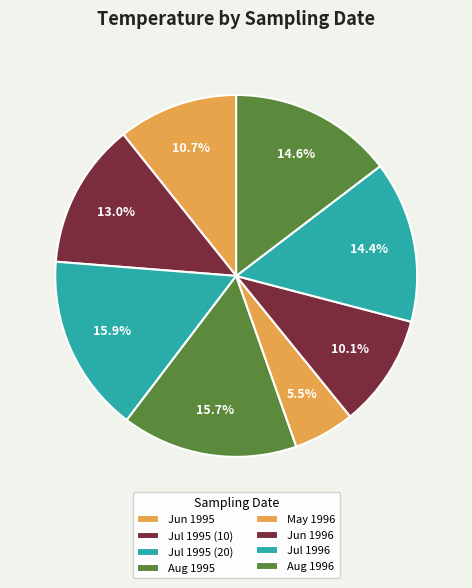

How many slices are in this pie chart?

8